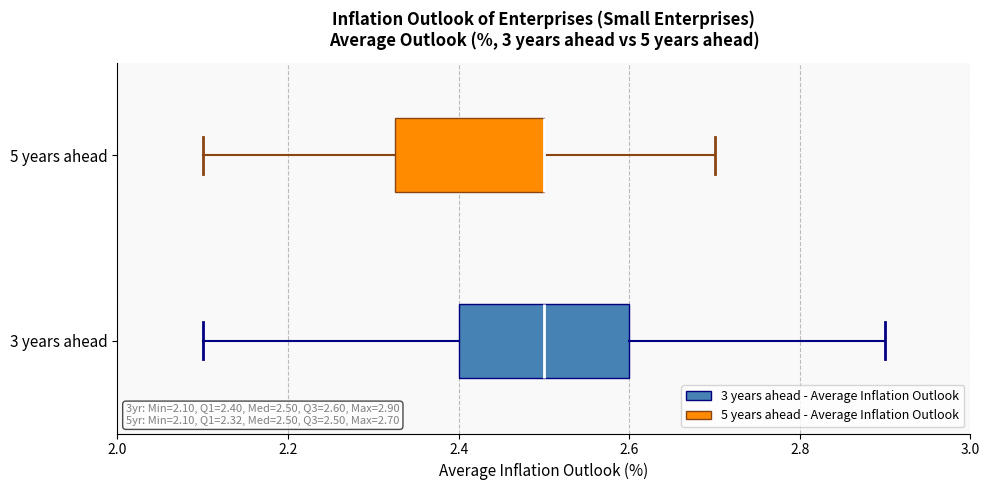

Comparing the boxes themselves (not the whiskers), which one is the widest?

3 years ahead